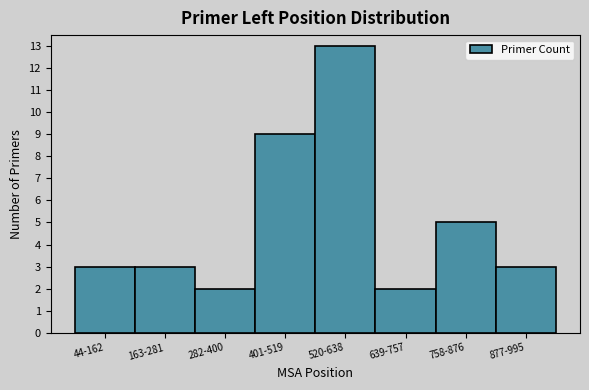

Reading left to right, what are all the values shown in this chart?

3	3	2	9	13	2	5	3